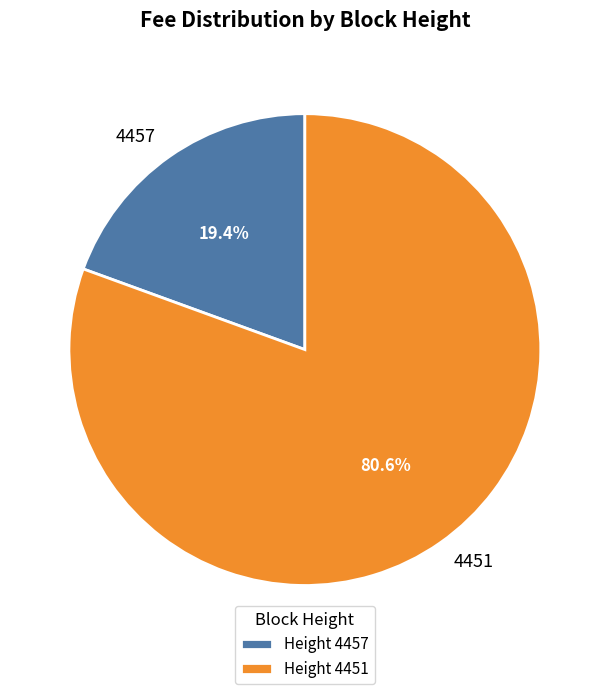

To the nearest percent, what is the average slice percentage?

50%